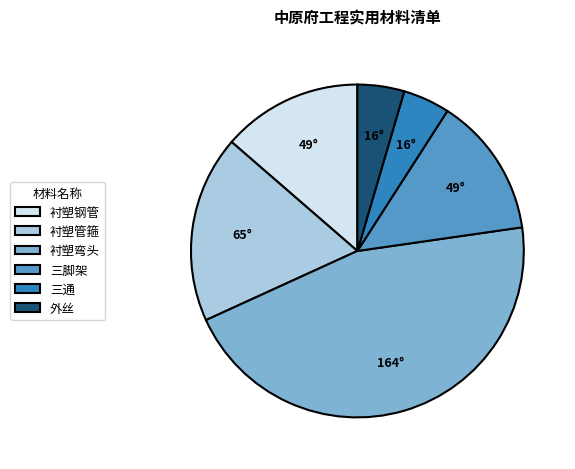

Do 衬塑钢管 and 衬塑管箍 together represent more than half of the pie?

No